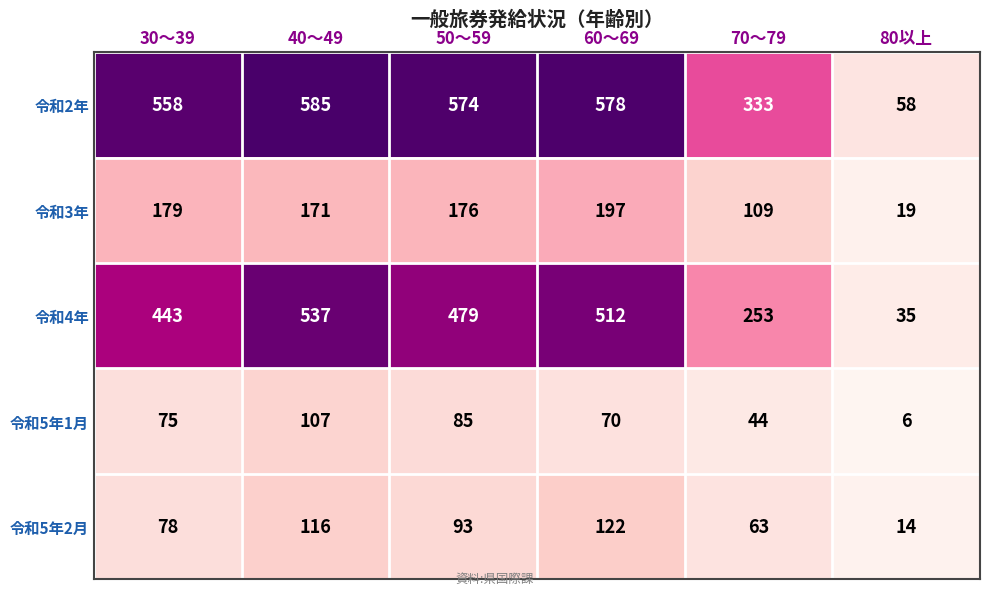

At which label is 令和5年2月 closest to 68?

70～79